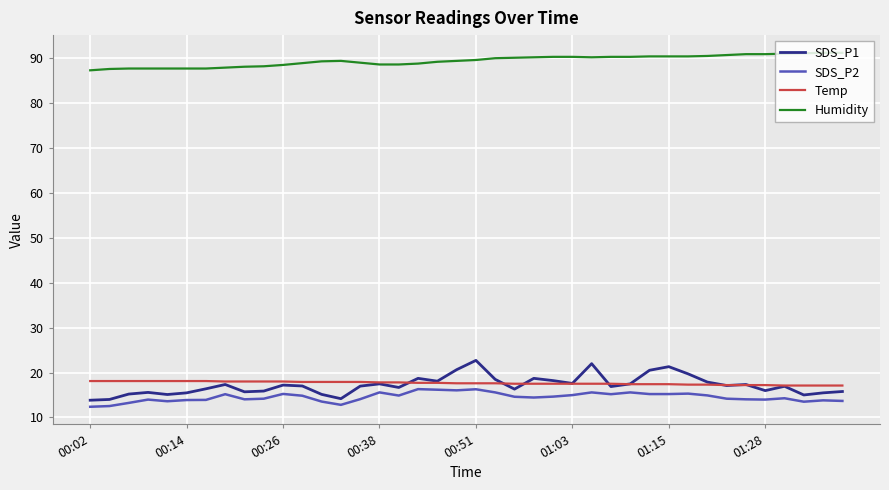

What is the difference between the second highest and second lowest values in the Temp series?

1.0